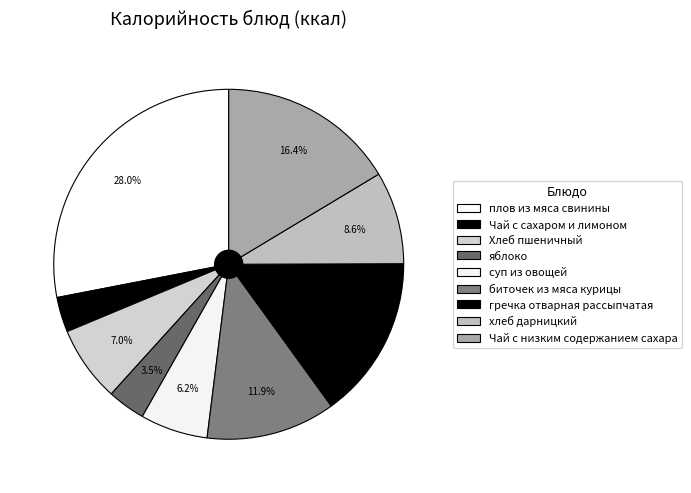

Count the number of slices in the pie.

9